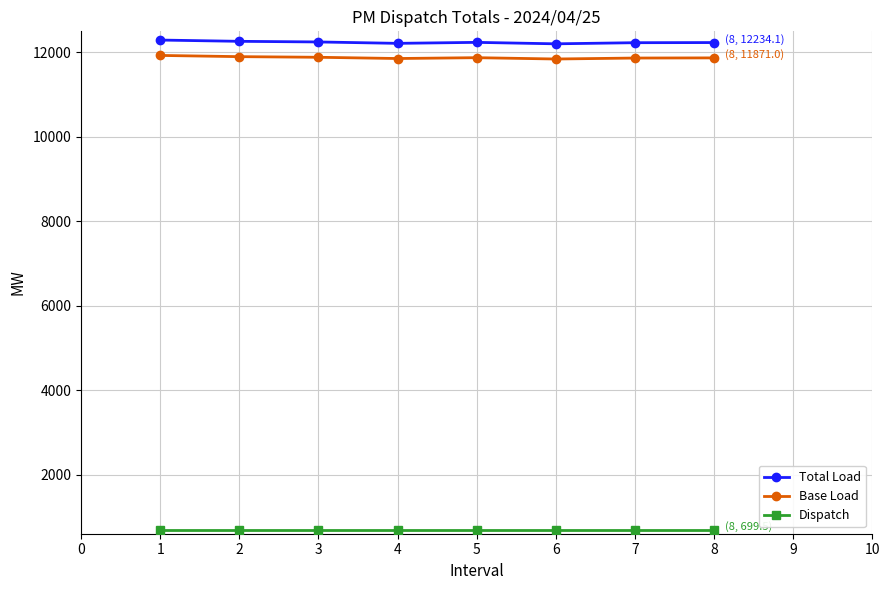

What is the spread (max minus min) of values at 6?

11504.8